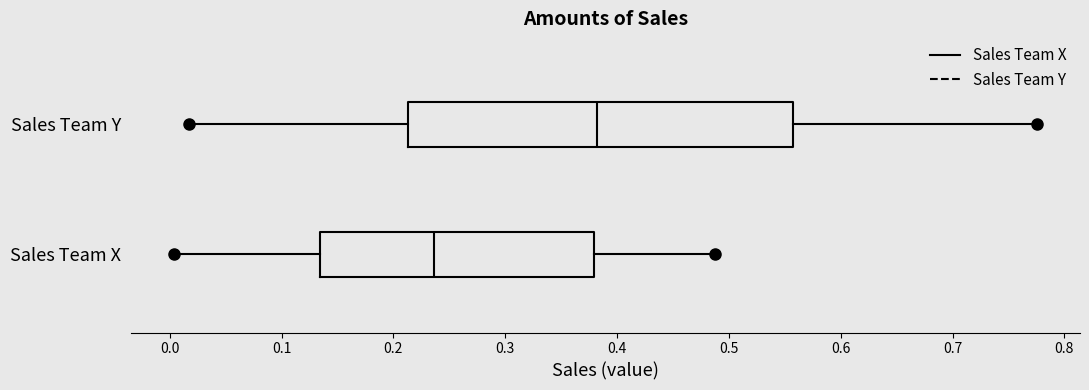

Where does the median line of the box for Sales Team X sit on the x-axis? The values are not printed on the chart, so give them approximately, as read against the axis.

0.24